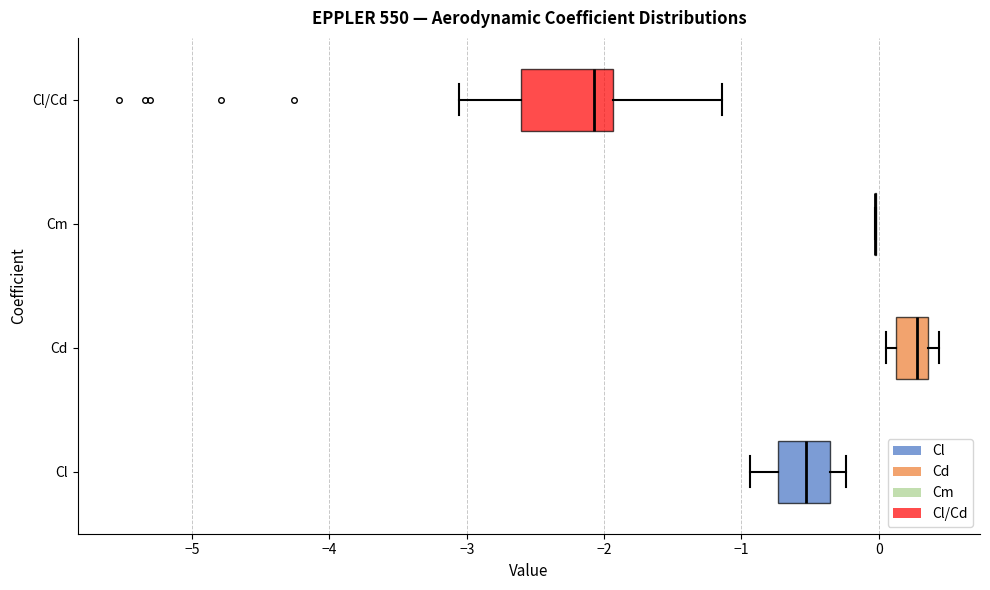

Reading bottom to top, read every box against the x-axis: the position of its median line, the range the box covers, and the ends of its whiskers. The values are not printed on the chart, so give them approximately, as read against the axis.

Cl: median -0.5, box -0.7 to -0.4, whiskers -0.9 to -0.2
Cd: median 0.3, box 0.1 to 0.4, whiskers 0.1 (just left of the box's left edge) to 0.4 (just right of the box's right edge)
Cm: box collapsed to a line at 0.0, whiskers 0.0 to 0.0
Cl/Cd: median -2.1, box -2.6 to -1.9, whiskers -3.1 to -1.1